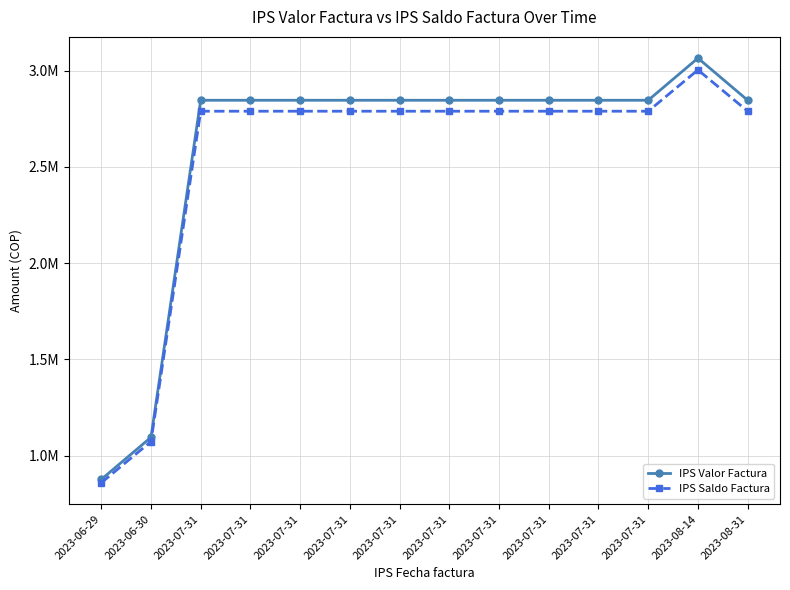

What are all the series names shown in the legend?

IPS Valor Factura, IPS Saldo Factura